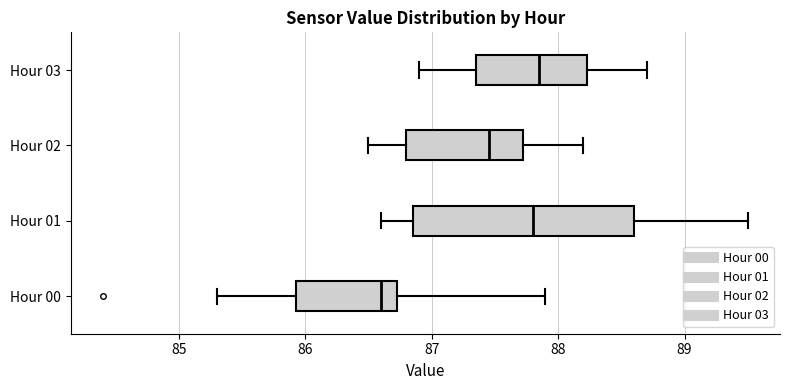

Which box is the widest, from its left edge to its right edge?

Hour 01